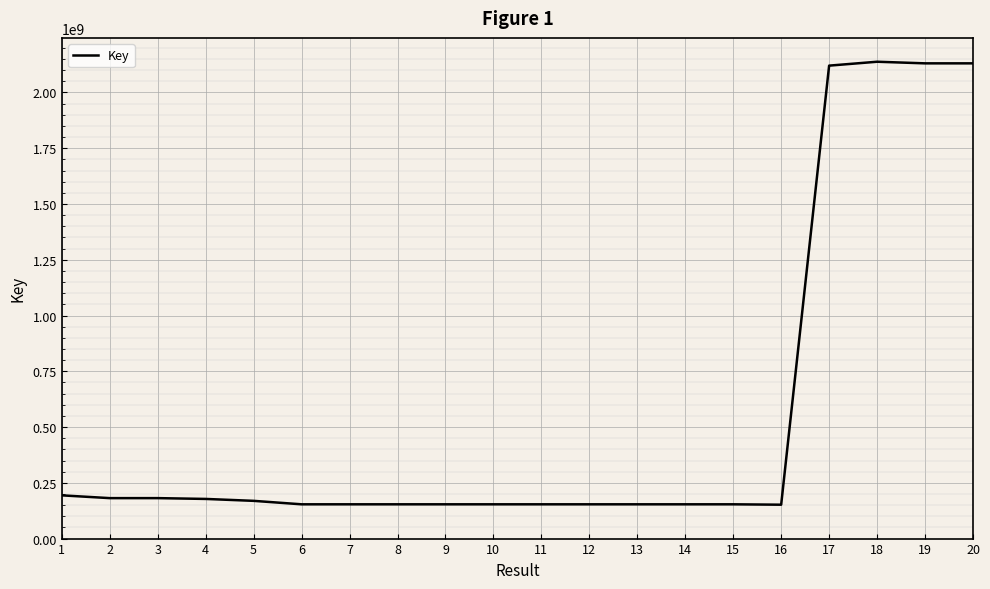

What is the smallest value displayed?

151880102